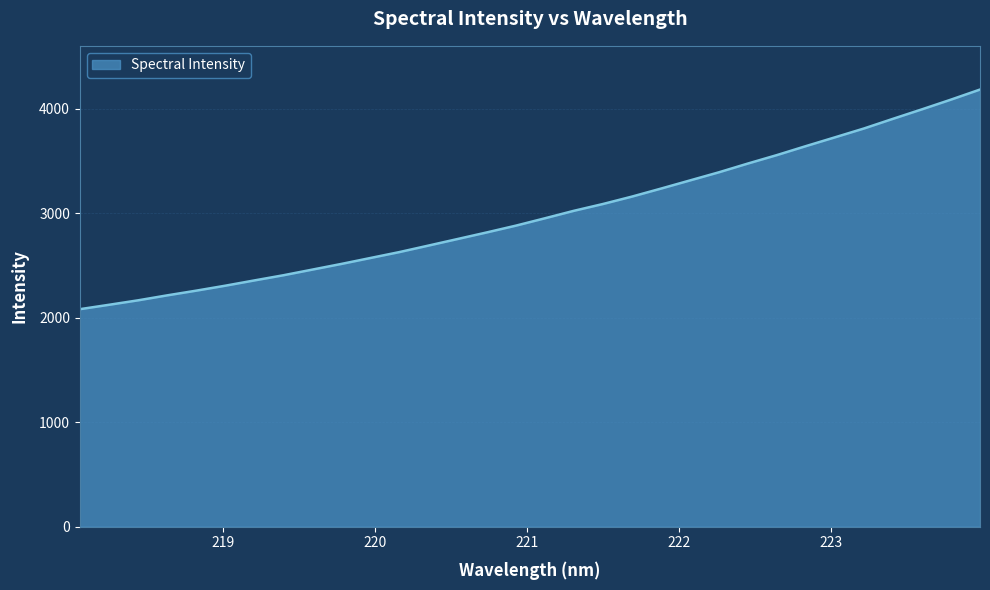

True or false: there are more than 1 points higher than both neighbors.

False